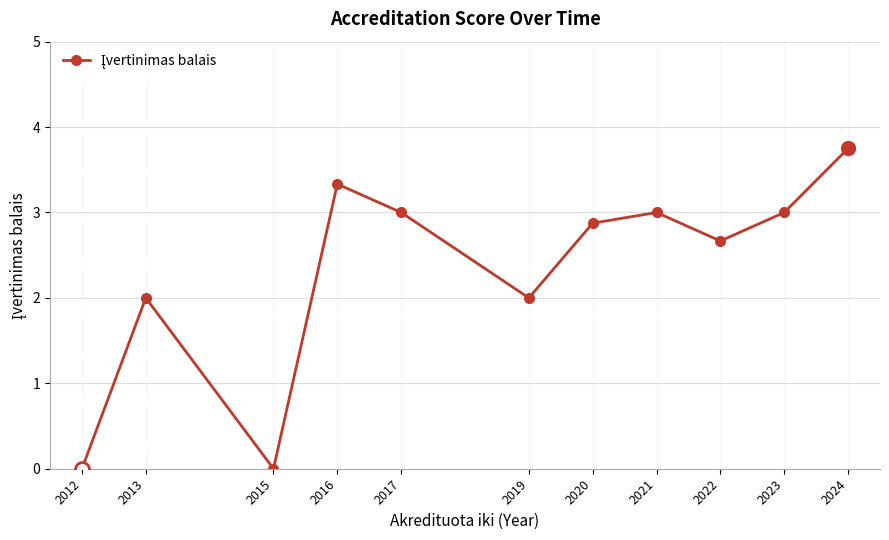

At which category does the chart reach its peak across all series?

2024